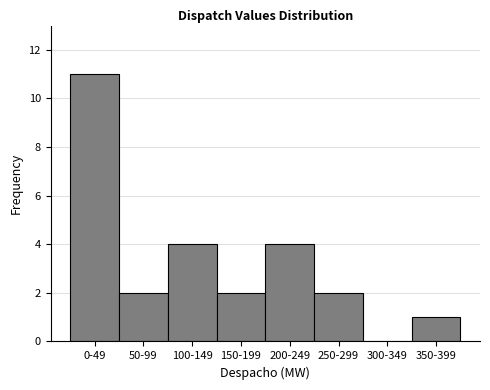

Reading left to right, transcribe all the data shown in this chart.

0-49=11	50-99=2	100-149=4	150-199=2	200-249=4	250-299=2	300-349=0	350-399=1